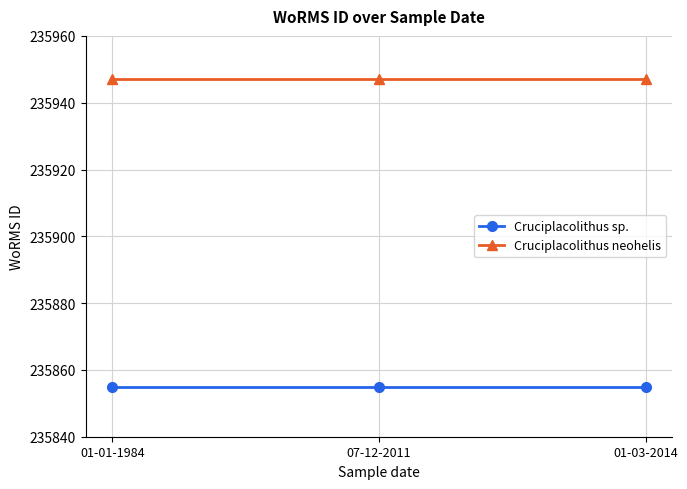

Rank the series by their average value, from highest to lowest.

Cruciplacolithus neohelis, Cruciplacolithus sp.